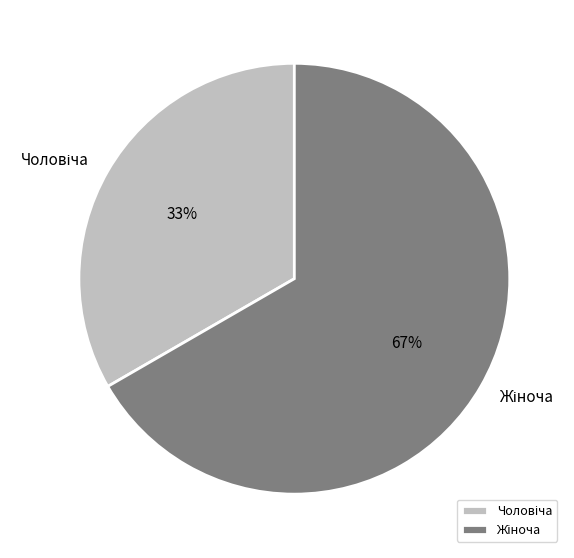

To the nearest percent, what is the average slice percentage?

50%